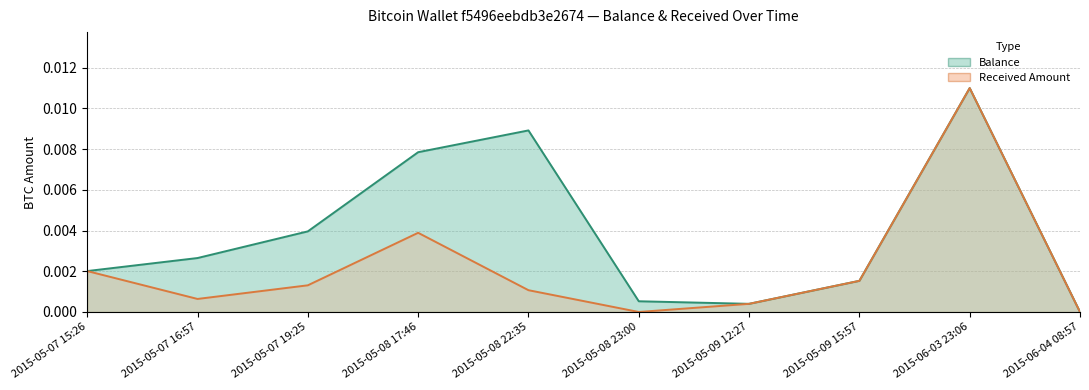

True or false: Balance has a value of 0.0 at 2015-05-09 12:27.

True